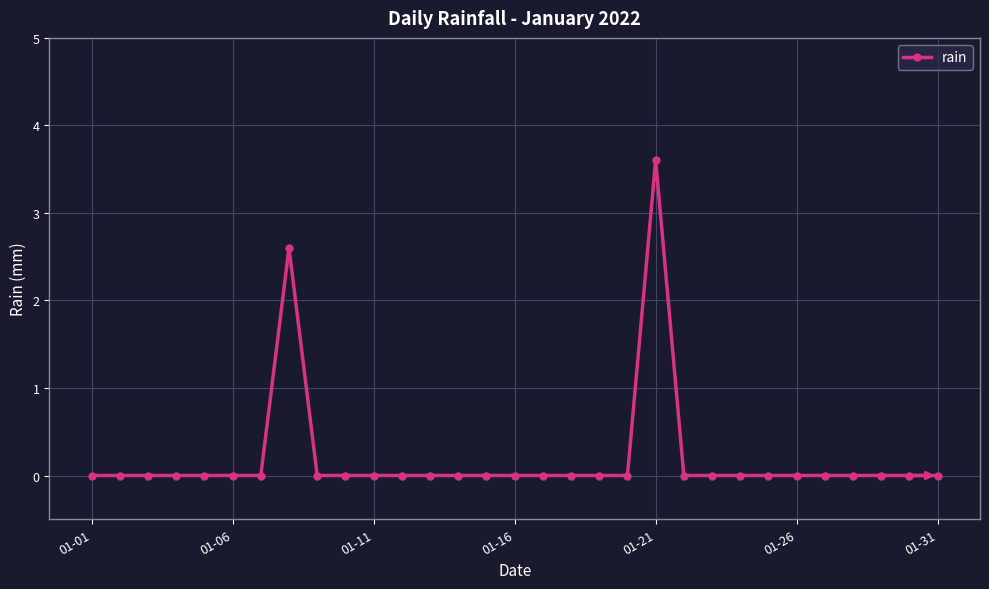

What is the value of the 8th point from the left?

2.6